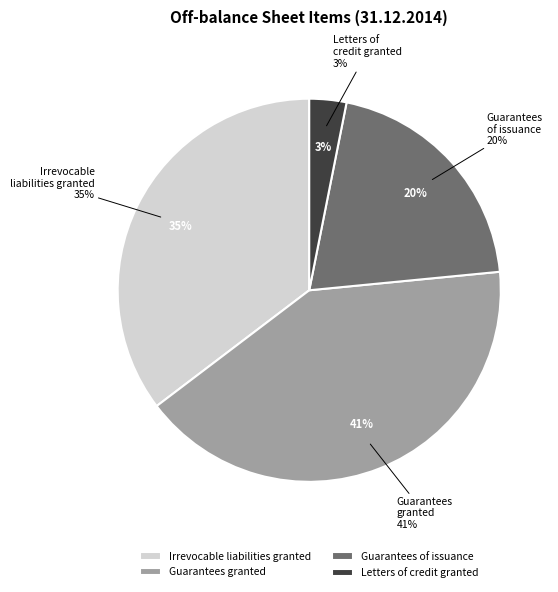

Combined, do Irrevocable liabilities granted and Letters of credit granted account for over 50%?

No